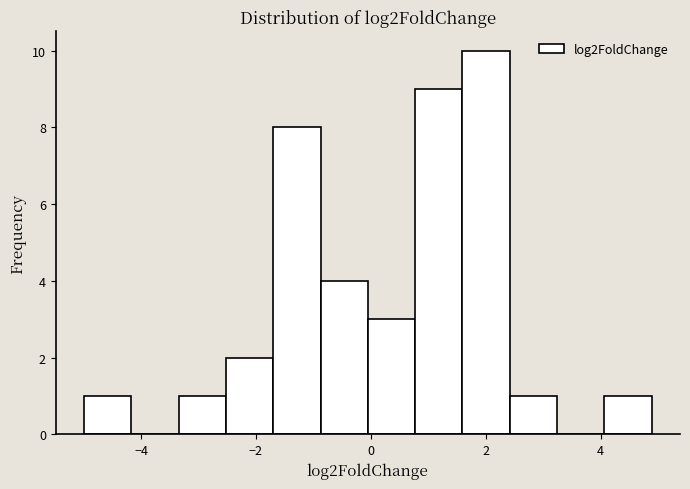

What is the height of the bar covering 0.8 to 1.6 on the x-axis? Neither the bar edges nor the heights are printed on the chart, so give them approximately, as read against the axes.

9